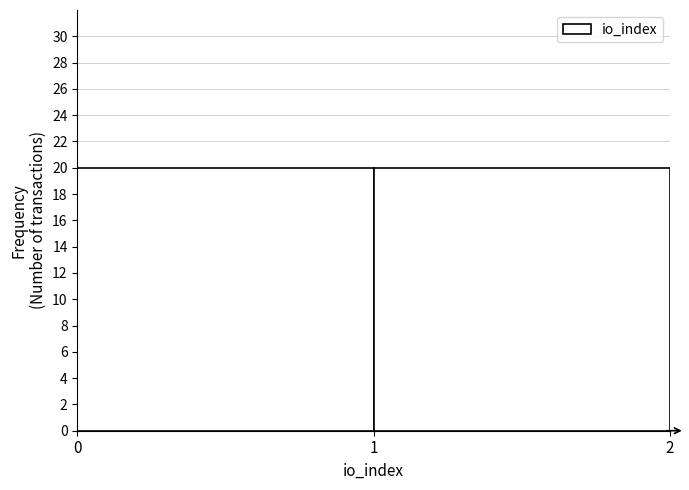

How tall is the bar that spans 1 to 2 on the x-axis? The values are not printed on the chart, so give them approximately, as read against the axis.

20